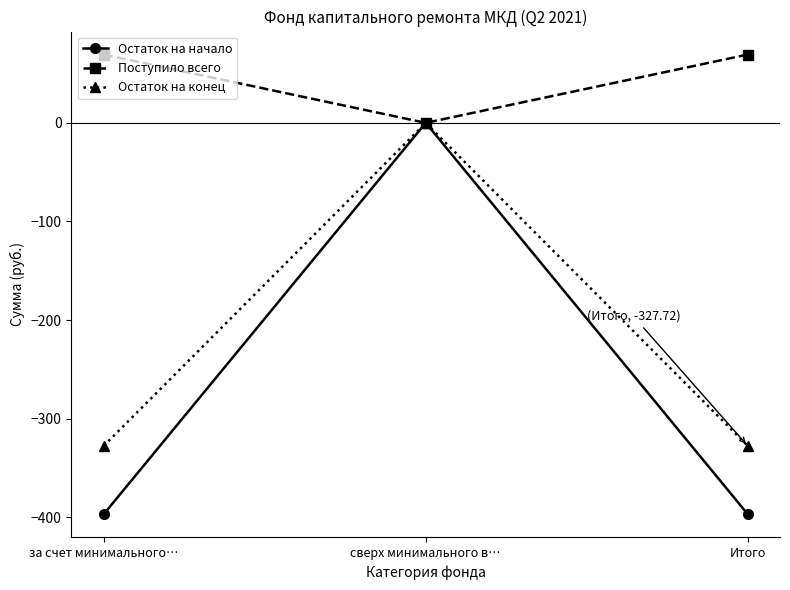

How many lines are shown in the chart?

3